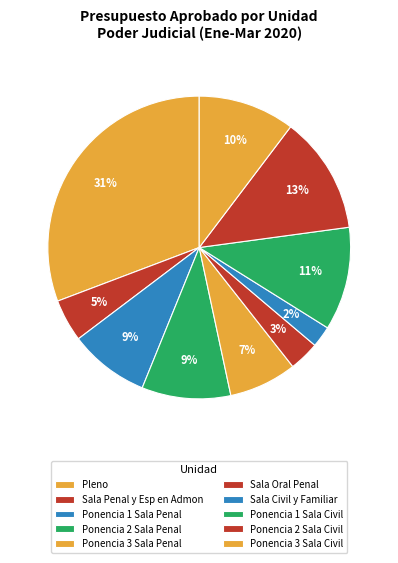

True or false: Pleno accounts for 31% of the total.

True